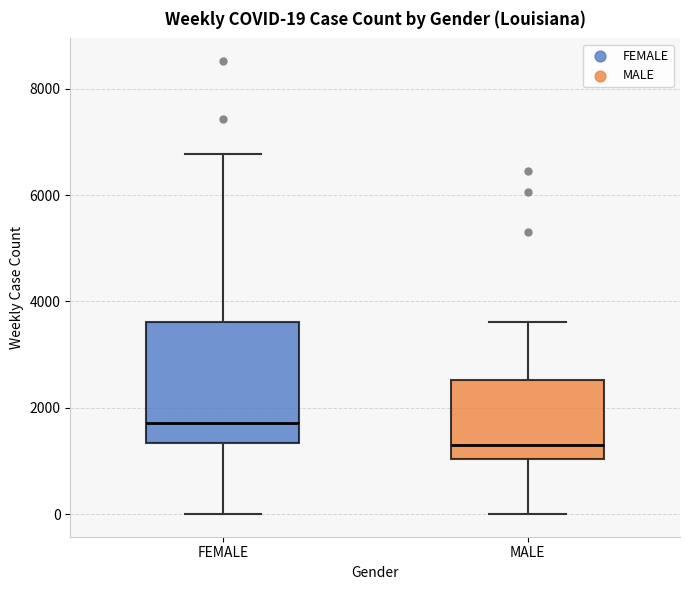

Which box's median line is the highest?

FEMALE